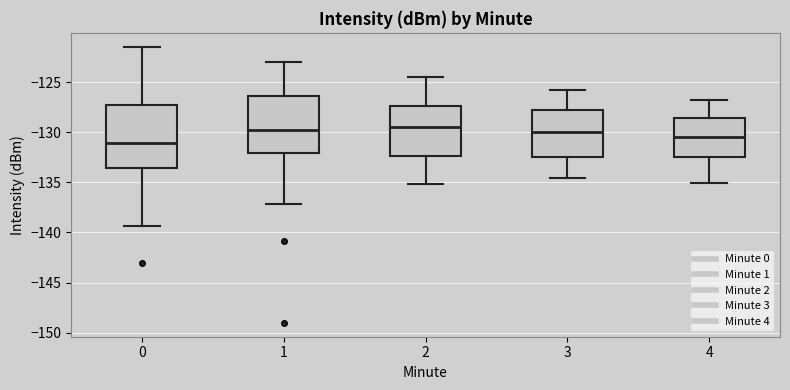

Reading left to right, transcribe this box plot: for each box, give where its median line is, the range the box spans, and where its two whiskers end, as read against the y-axis. The values are not printed on the chart, so give them approximately, as read against the axis.

0: median -131.0, box -133.5 to -127.5, whiskers -139.5 to -121.5
1: median -130.0, box -132.0 to -126.5, whiskers -137.0 to -123.0
2: median -129.5, box -132.5 to -127.5, whiskers -135.0 to -124.5
3: median -130.0, box -132.5 to -127.5, whiskers -134.5 to -126.0
4: median -130.5, box -132.5 to -128.5, whiskers -135.0 to -127.0